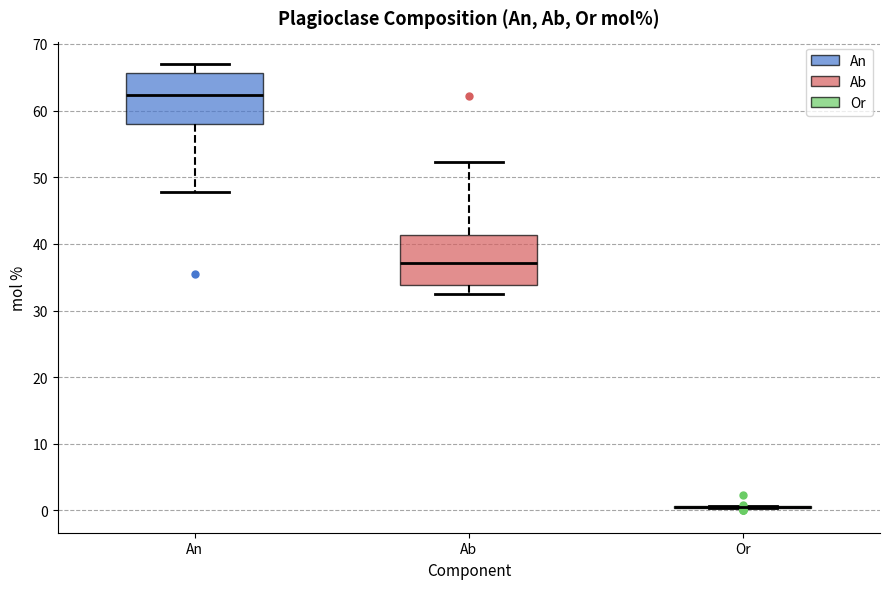

Reading left to right, transcribe this box plot: for each box, give where its median line is, the range the box spans, and where its two whiskers end, as read against the y-axis. The values are not printed on the chart, so give them approximately, as read against the axis.

An: median 62, box 58 to 66, whiskers 48 to 67
Ab: median 37, box 34 to 41, whiskers 33 to 52
Or: box collapsed to a line at 0, whiskers 0 to 1